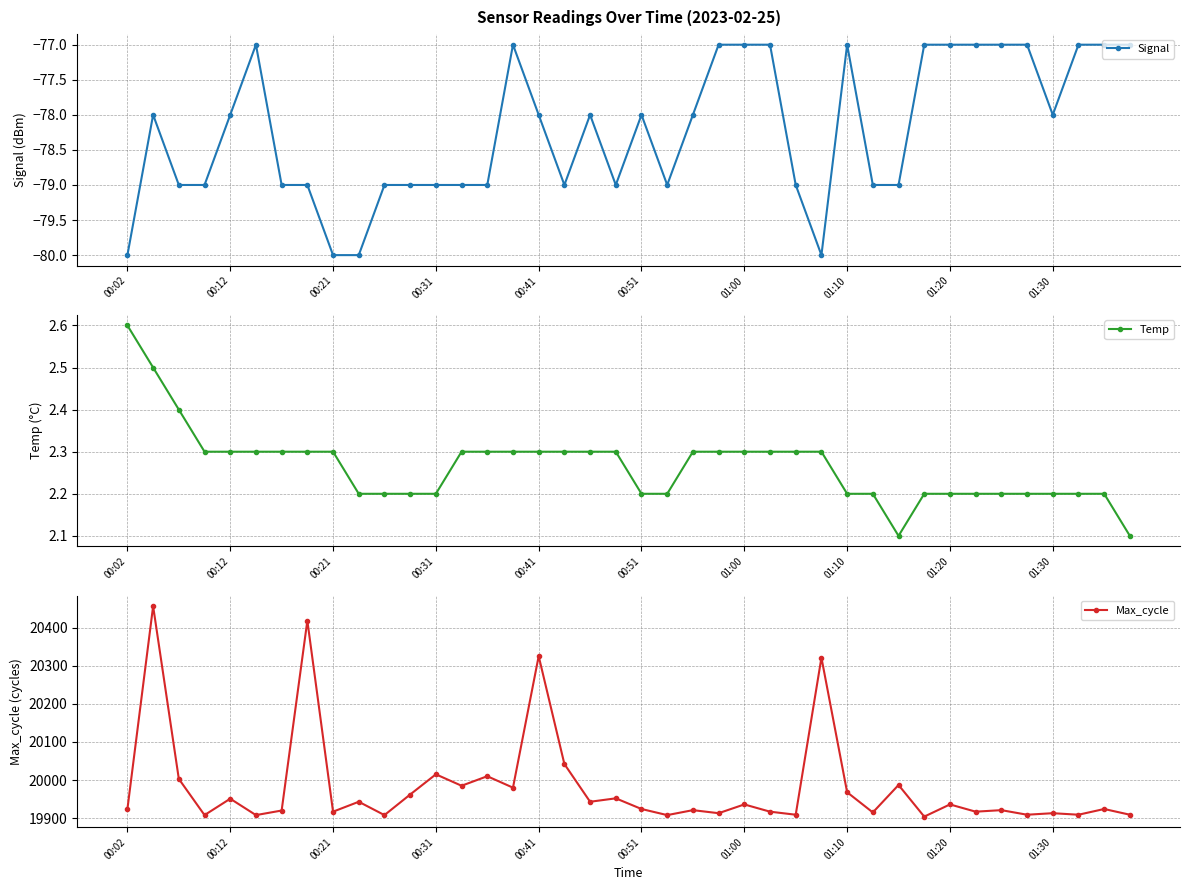

What is the lowest value of the Signal series?

-80